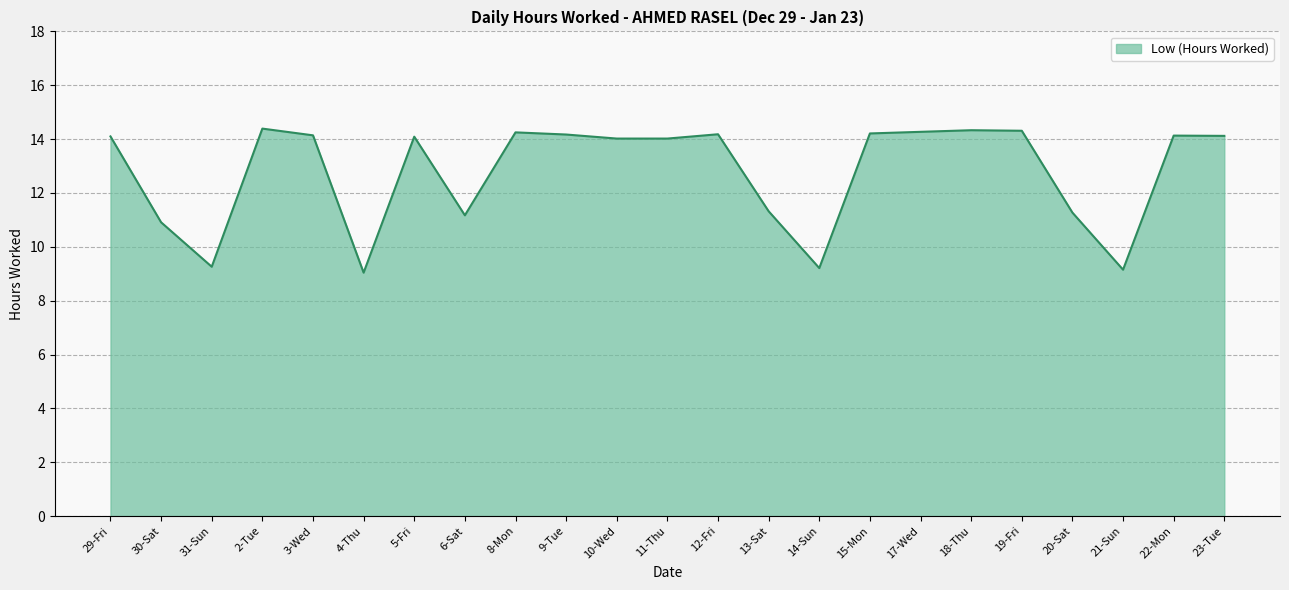

What position from the left is 5-Fri?

7